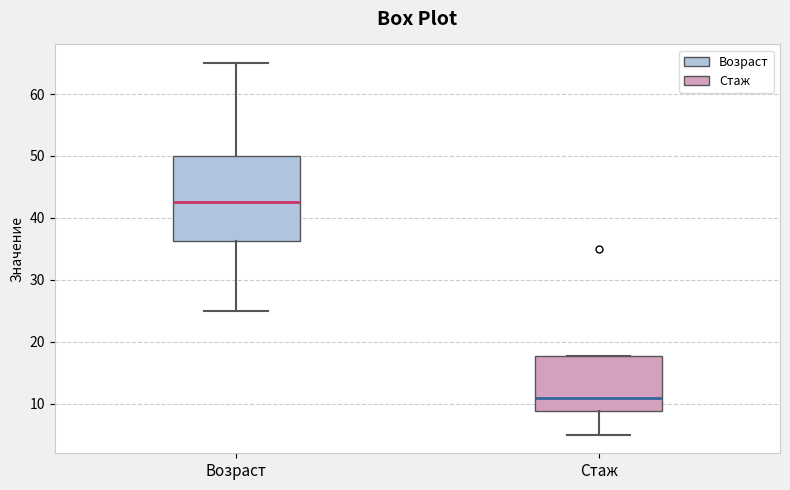

Which box's median line is the lowest?

Стаж